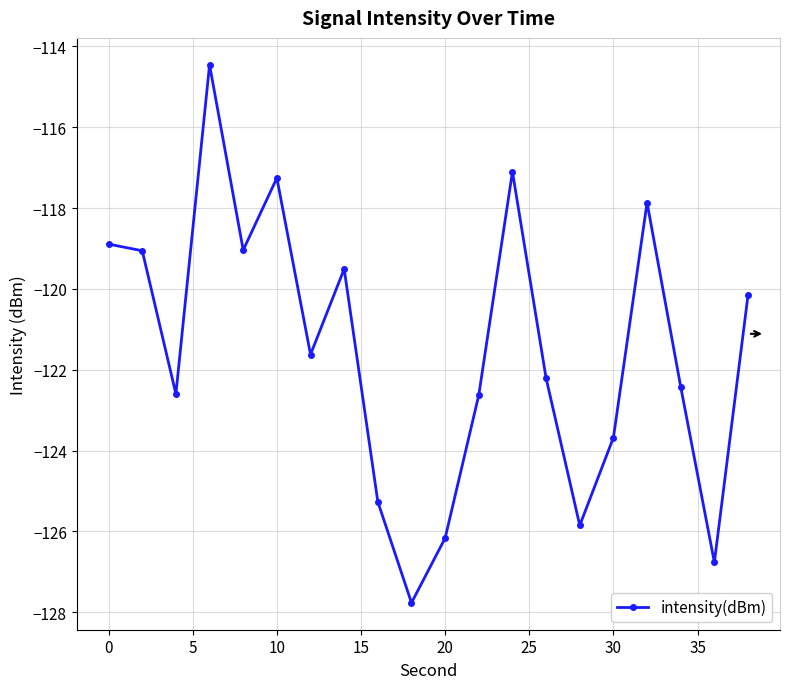

What is the difference between the maximum and minimum values?

13.3